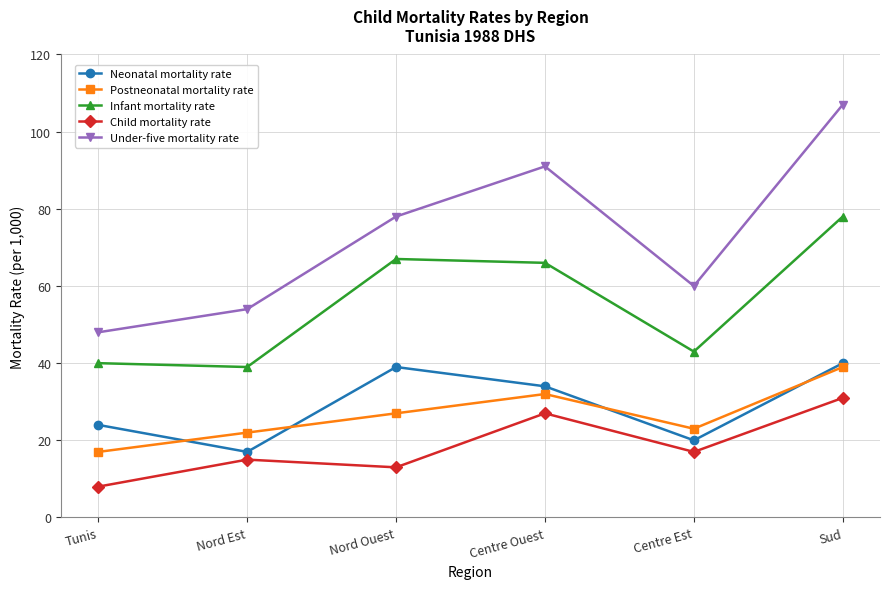

True or false: Child mortality rate has more than 1 points higher than both neighbors.

True